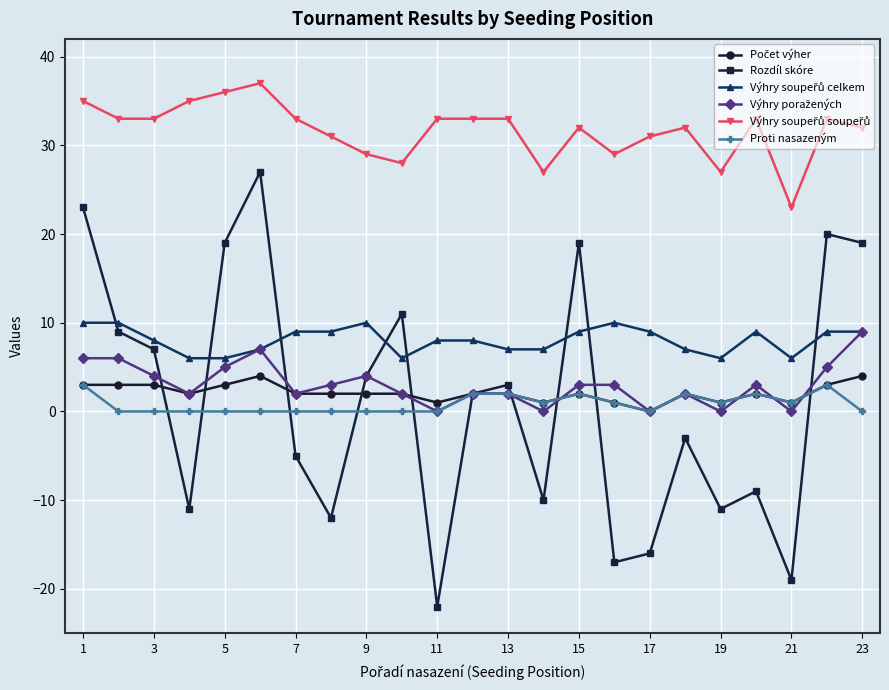

At how many categories does at least one series exceed 13?

23